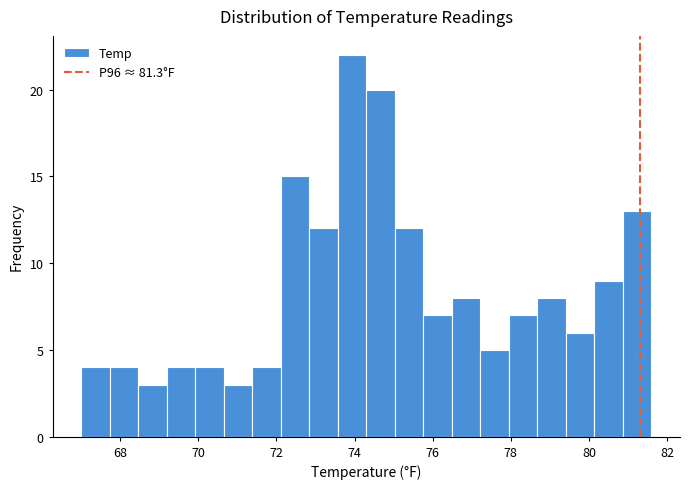

Read against the x-axis, roughly where is the centre of the tallest bar?

74.0